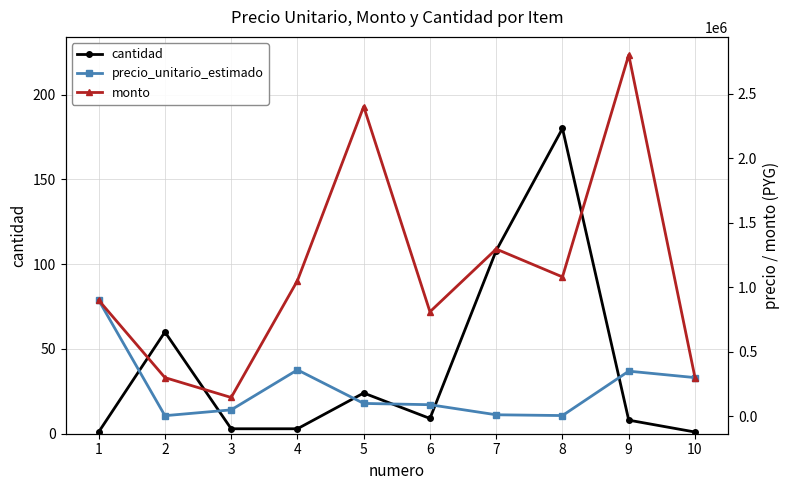

What value does the cantidad series have at 1?

1.0